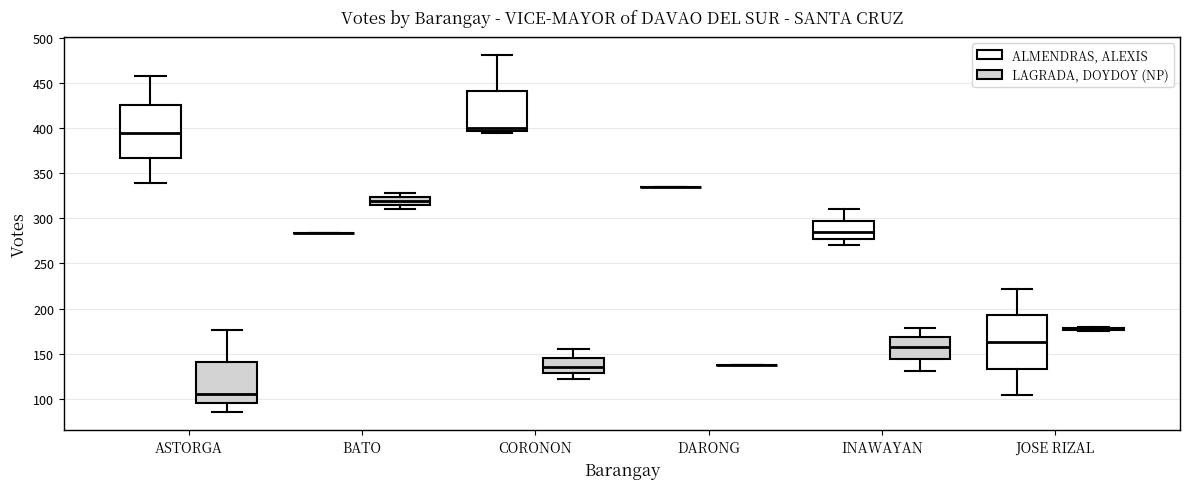

Reading left to right, transcribe this box plot: for each box, give where its median line is, the range the box spans, and where its two whiskers end, as read against the y-axis. The values are not printed on the chart, so give them approximately, as read against the axis.

ASTORGA (ALMENDRAS, ALEXIS): median 395, box 365 to 425, whiskers 340 to 455
ASTORGA (LAGRADA, DOYDOY (NP)): median 105, box 95 to 140, whiskers 85 to 175
BATO (ALMENDRAS, ALEXIS): box collapsed to a line at 285, whiskers 285 to 285
BATO (LAGRADA, DOYDOY (NP)): median 320, box 315 to 325, whiskers 310 to 330
CORONON (ALMENDRAS, ALEXIS): median 400, box 395 to 440, whiskers 395 (just below the box's lower edge) to 480
CORONON (LAGRADA, DOYDOY (NP)): median 135, box 130 to 145, whiskers 120 to 155
DARONG (ALMENDRAS, ALEXIS): box collapsed to a line at 335, whiskers 335 to 335
DARONG (LAGRADA, DOYDOY (NP)): box collapsed to a line at 140, whiskers 140 to 140
INAWAYAN (ALMENDRAS, ALEXIS): median 285, box 280 to 300, whiskers 270 to 310
INAWAYAN (LAGRADA, DOYDOY (NP)): median 160, box 145 to 170, whiskers 130 to 180
JOSE RIZAL (ALMENDRAS, ALEXIS): median 165, box 135 to 195, whiskers 105 to 220
JOSE RIZAL (LAGRADA, DOYDOY (NP)): box collapsed to a line at 180, whiskers 175 to 180